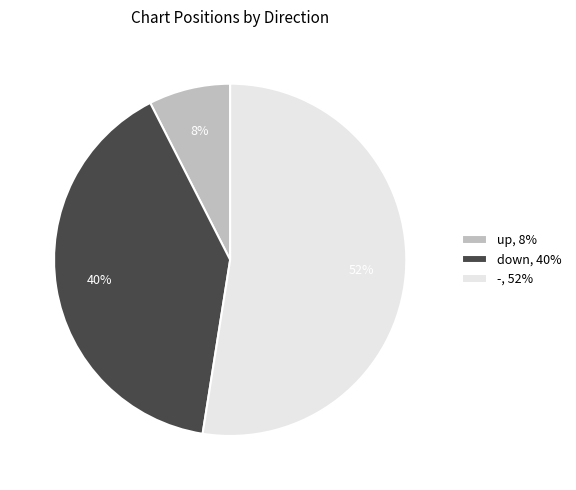

To the nearest percent, what portion does down represent?

40%